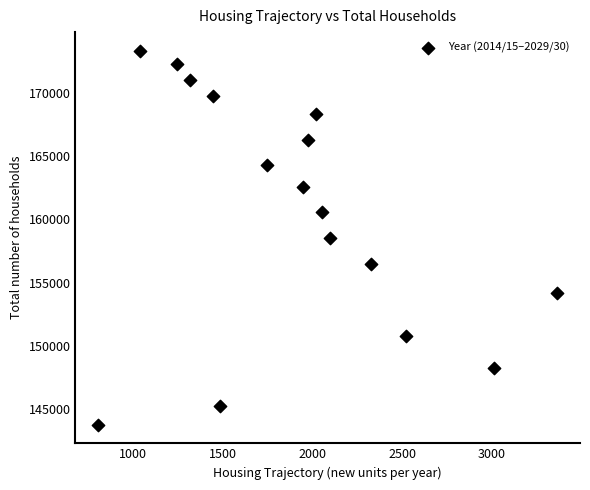

What is the range of Y values (max minus min)?

29591